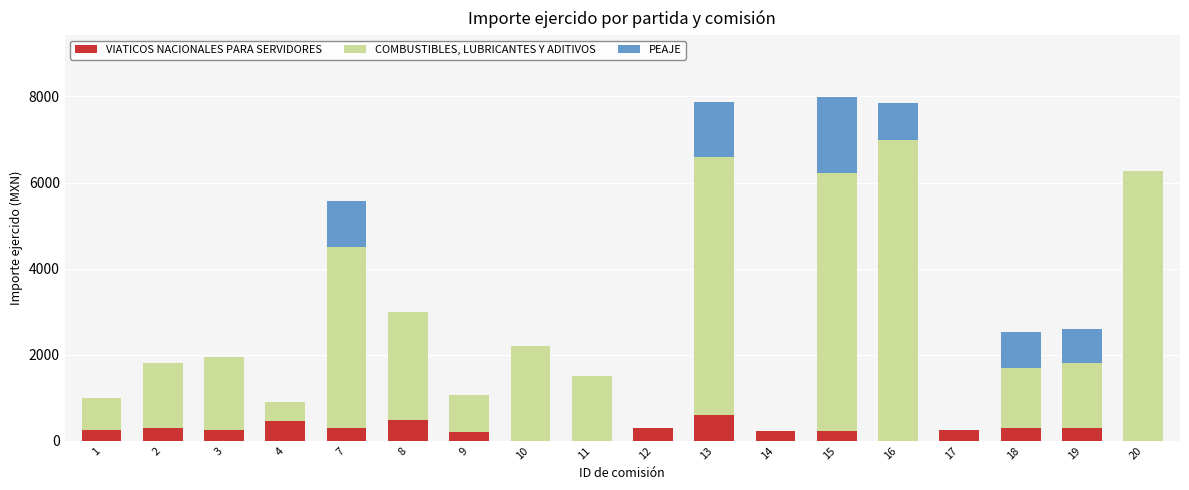

What is the total value across all series at 15?

7986.0